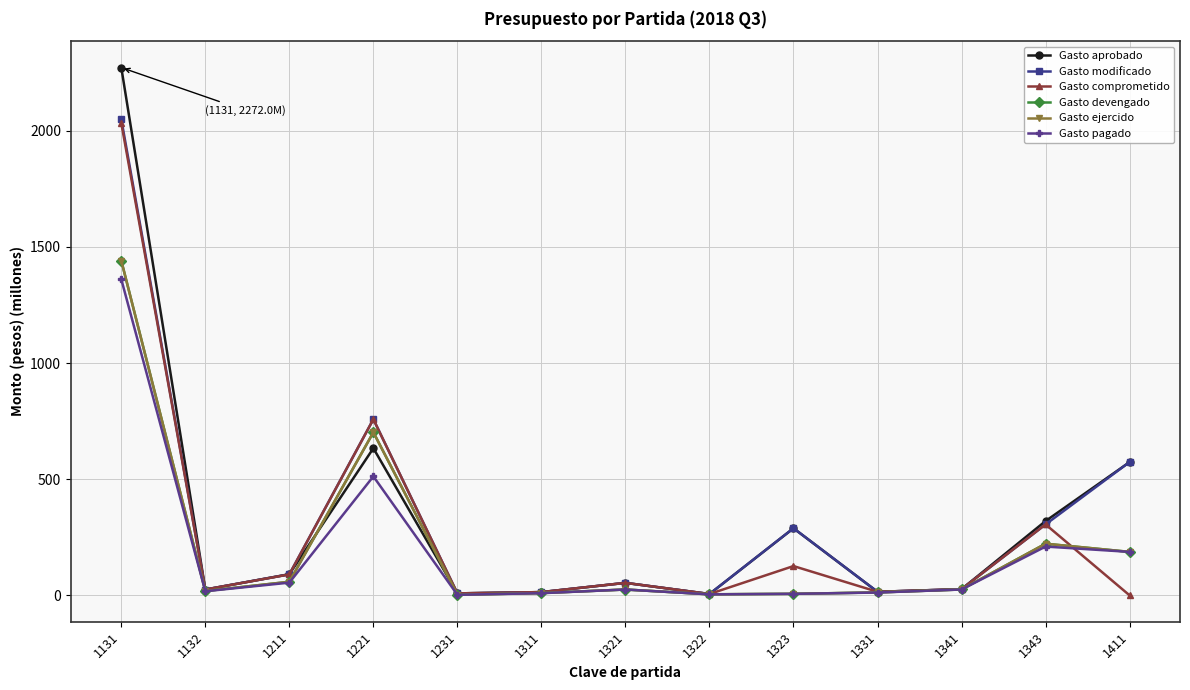

Is this an area chart (filled region under the line)?

No